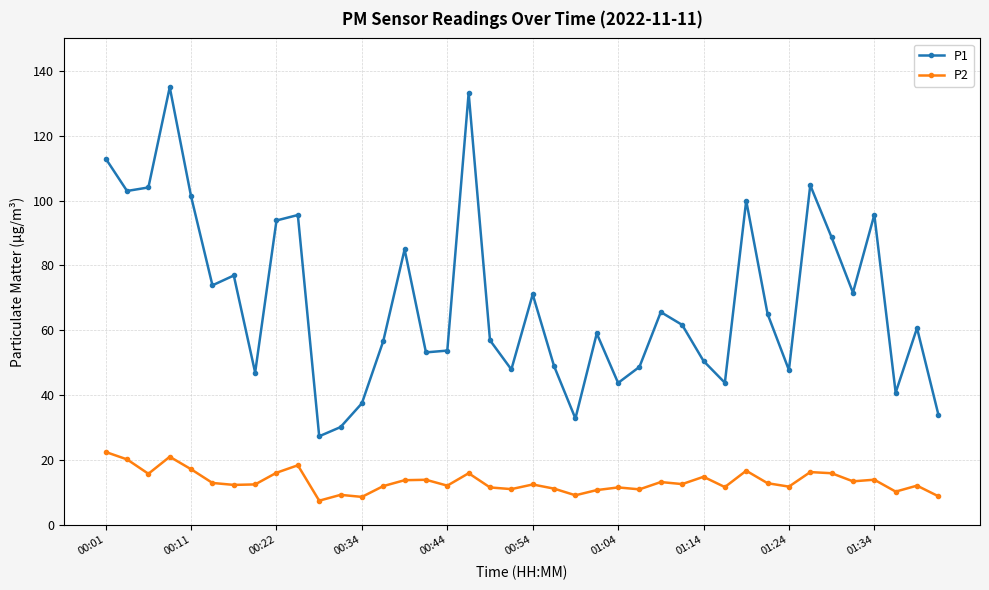

What is the minimum value shown in the chart?

7.4